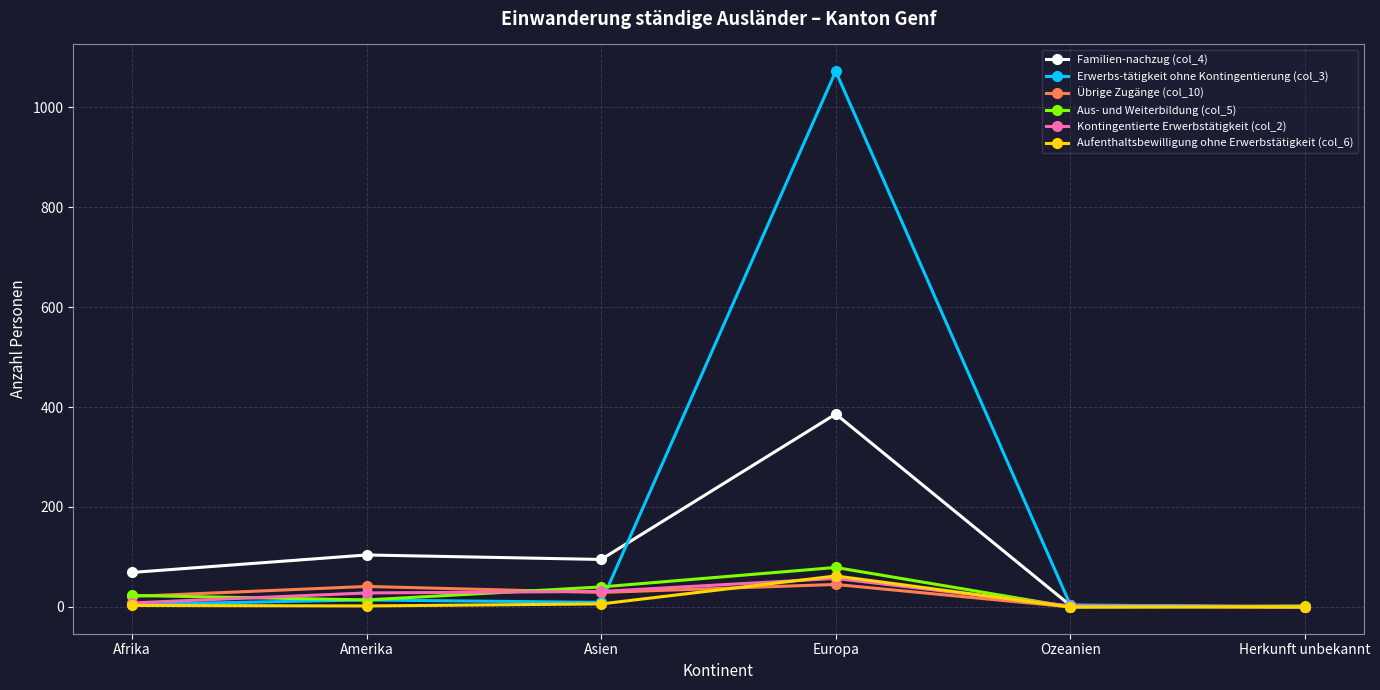

What is the sum of all Aufenthaltsbewilligung ohne Erwerbstätigkeit (col_6) values?

73